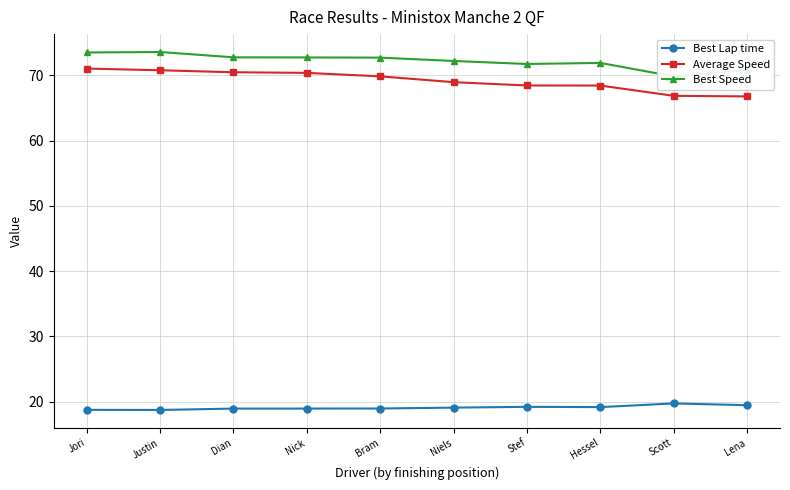

What is the difference between the highest and lowest values at Justin?

54.8